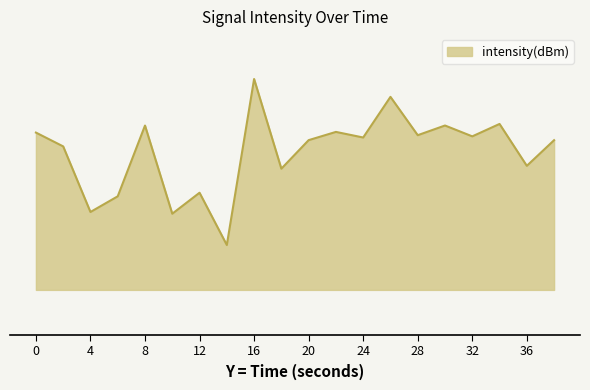

How many points are higher than both their immediate neighbors (excluding endpoints)?

7